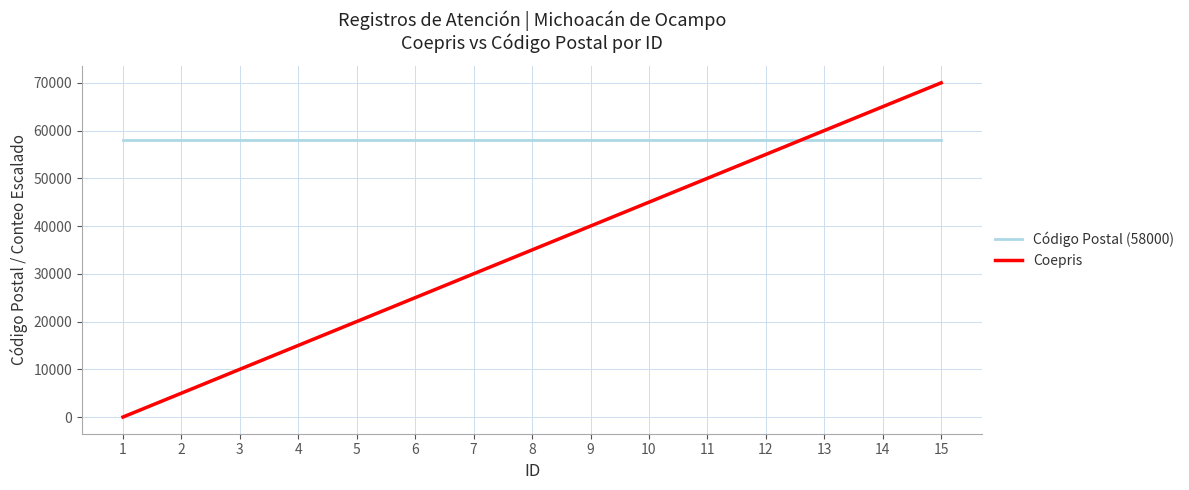

True or false: Código Postal (58000) has a value of 58000 at 7.

True